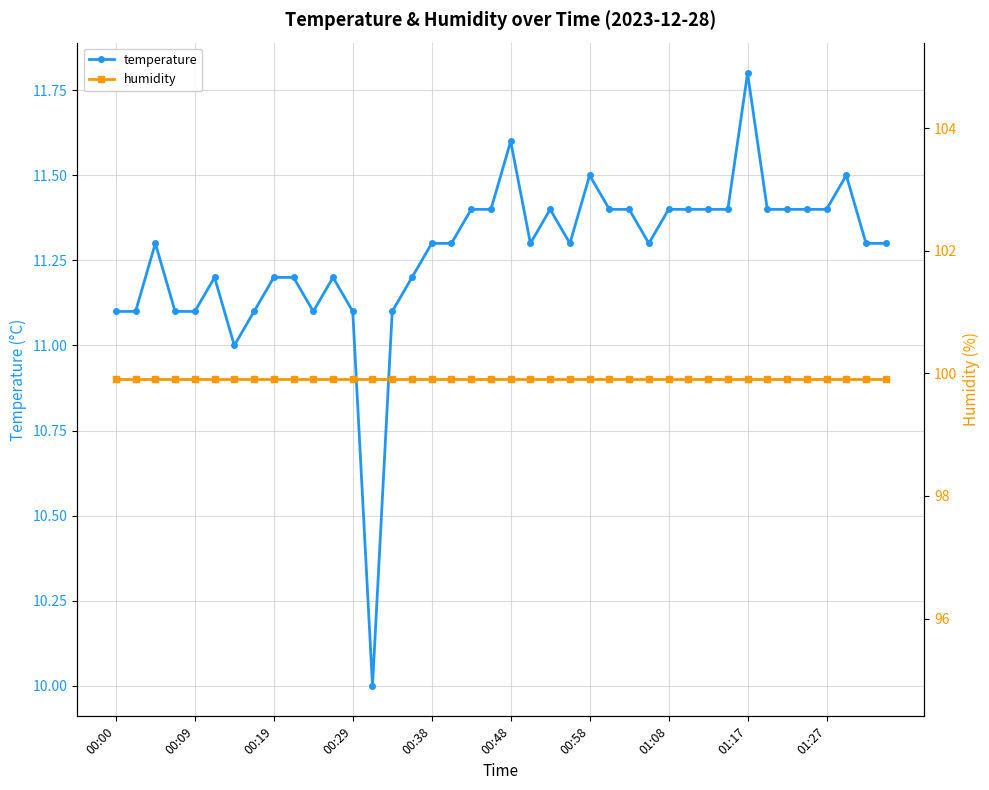

What is the highest value of the temperature series?

11.8